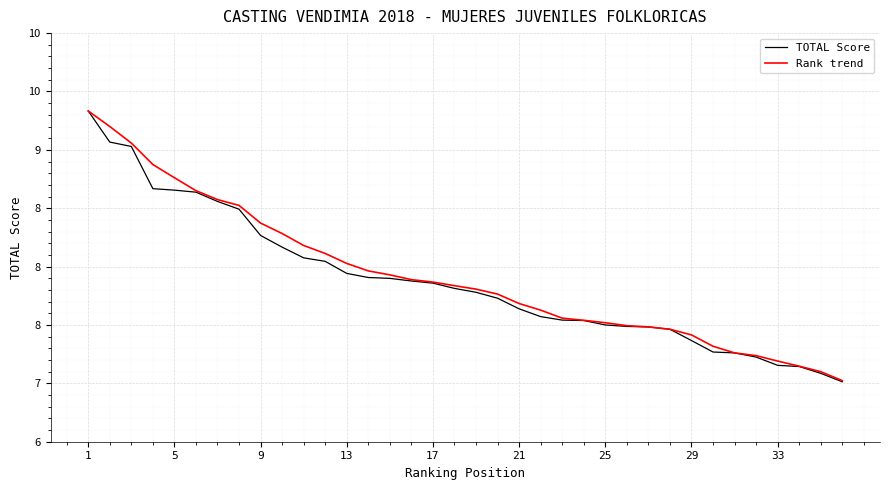

What is the difference between the second highest and second lowest values in the Rank trend series?

2.1